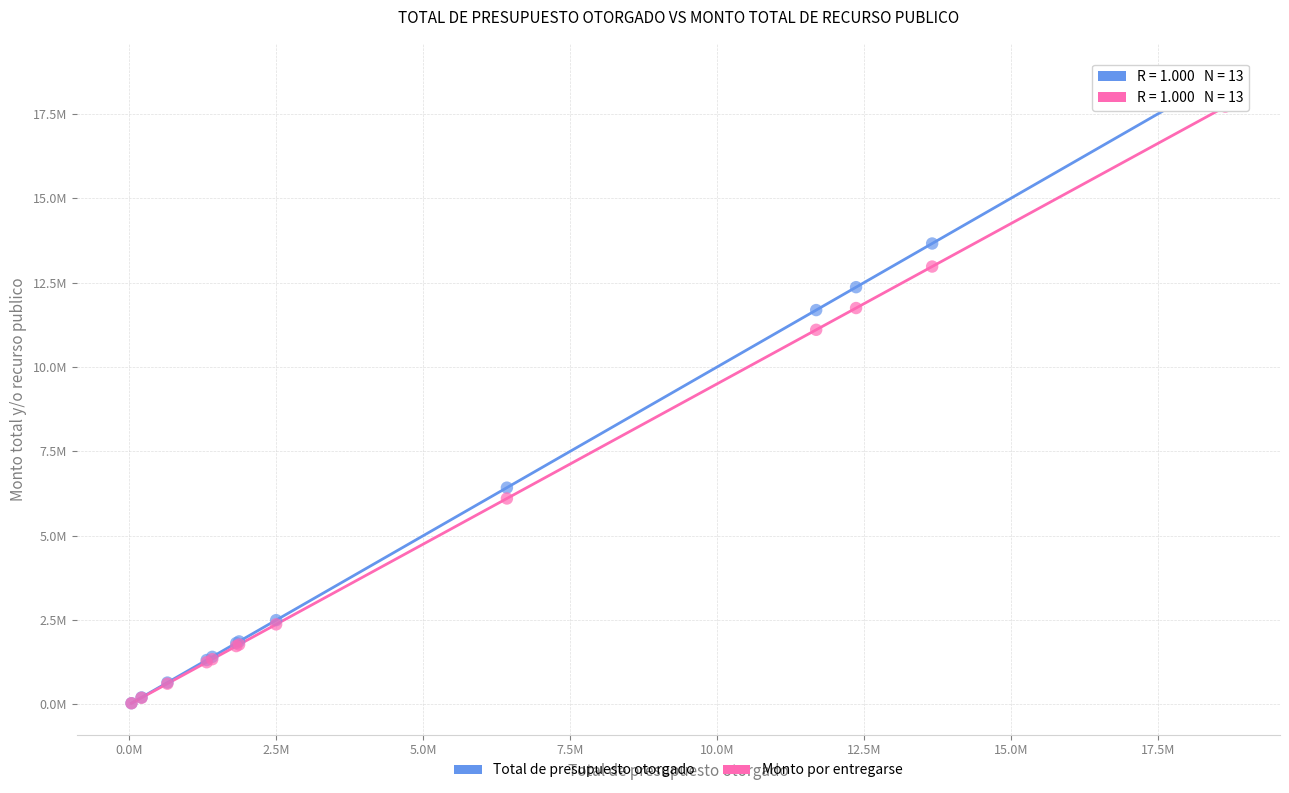

Which series contains the highest Y value?

Total de presupuesto otorgado